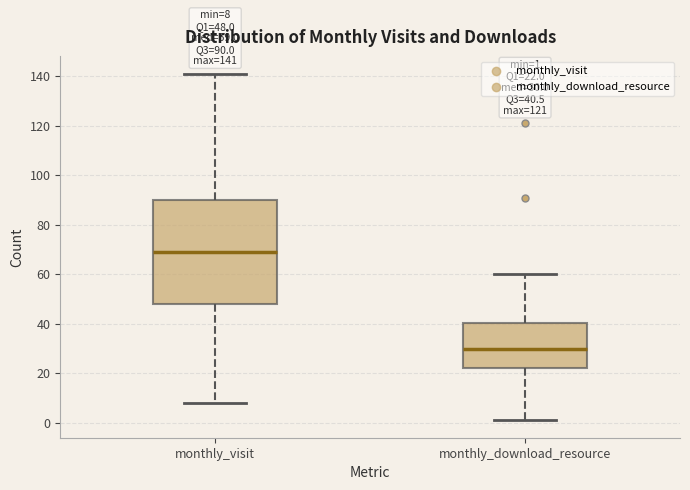

Which box's median line is the highest?

monthly_visit